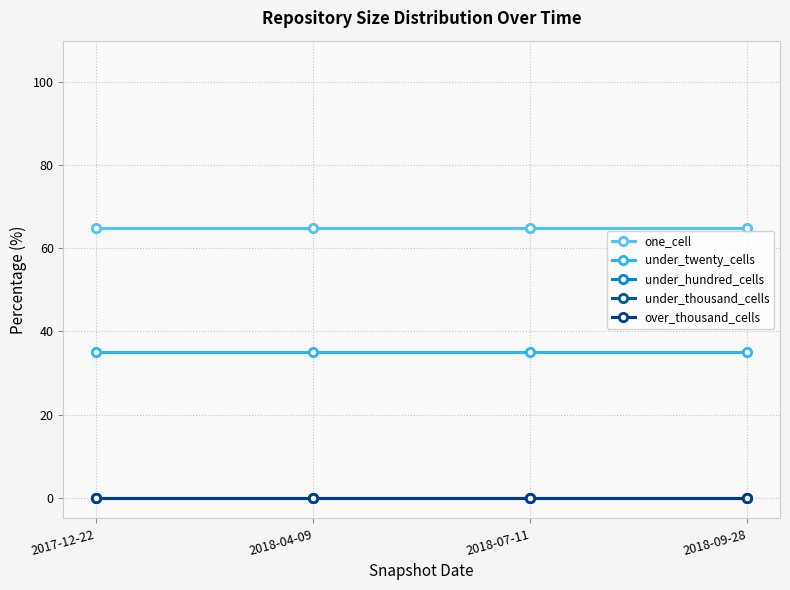

Does the chart have visible grid lines?

Yes